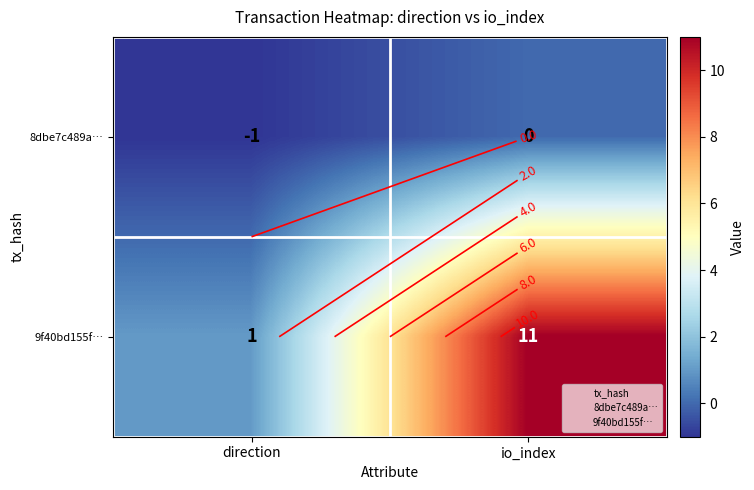

What is the minimum value for 8dbe7c489a…?

-1